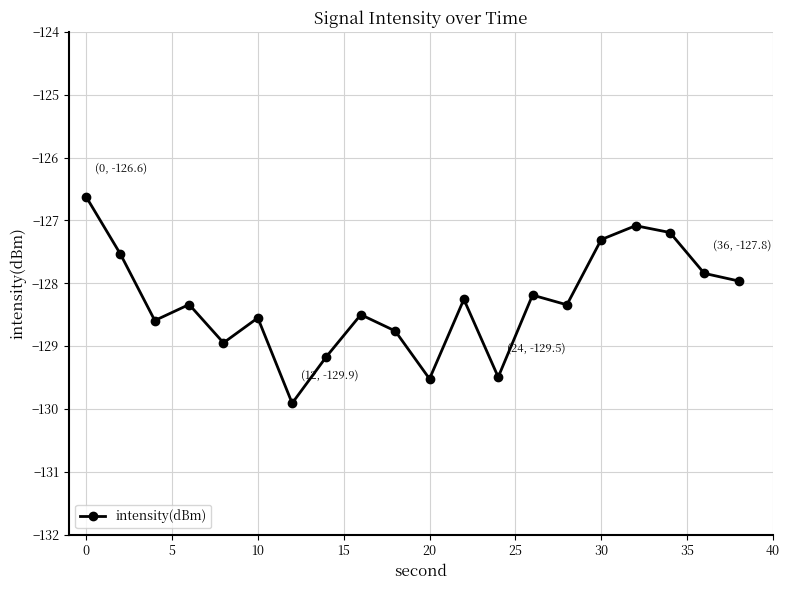

What is the value of the 11th point from the left?

-129.5